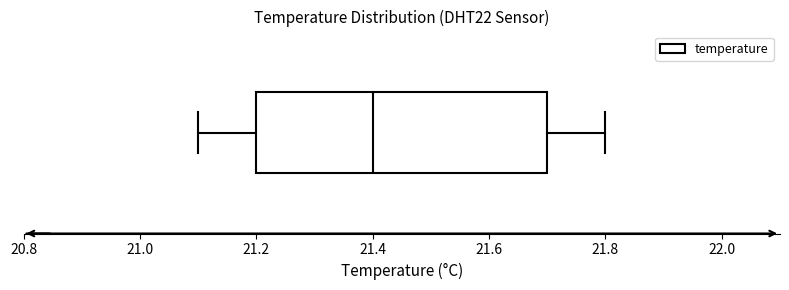

Where is the left edge of the box on the x-axis? The values are not printed on the chart, so give them approximately, as read against the axis.

21.2